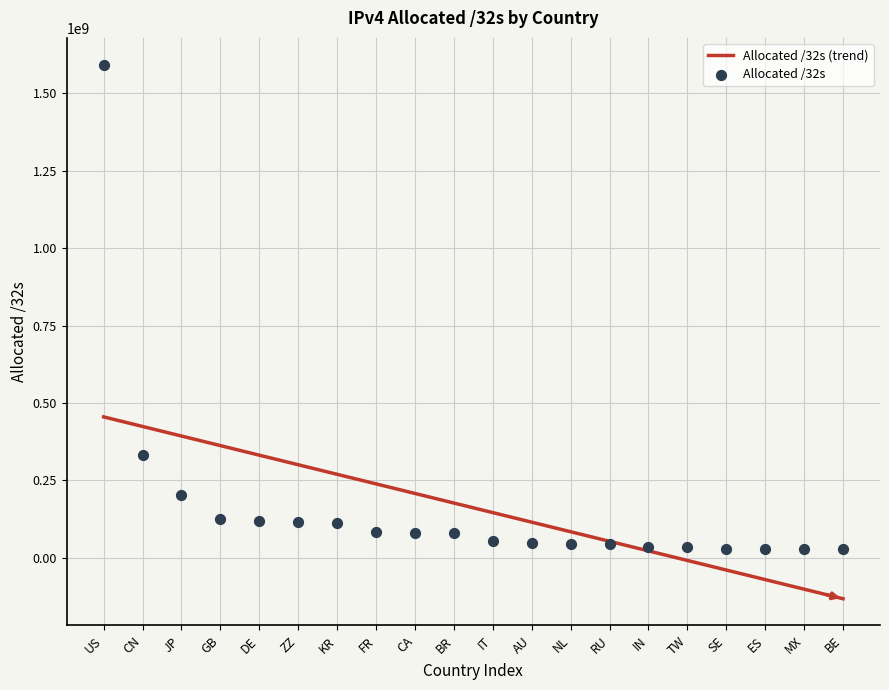

What is the ratio of the value at TW to the value at BR?

0.4